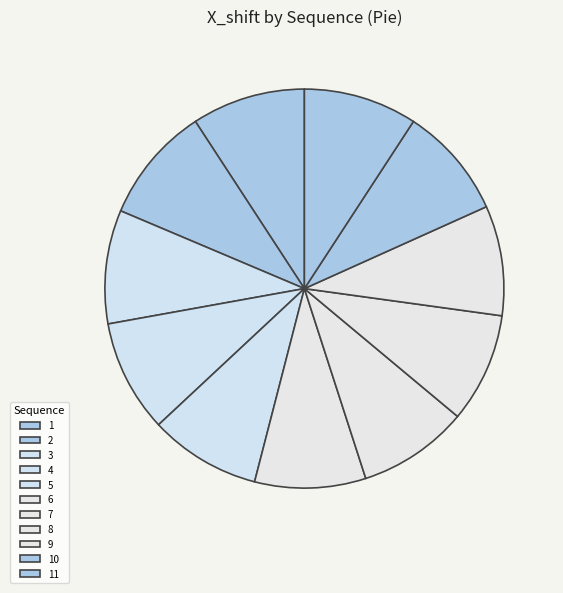

How many segments does this pie chart have?

11